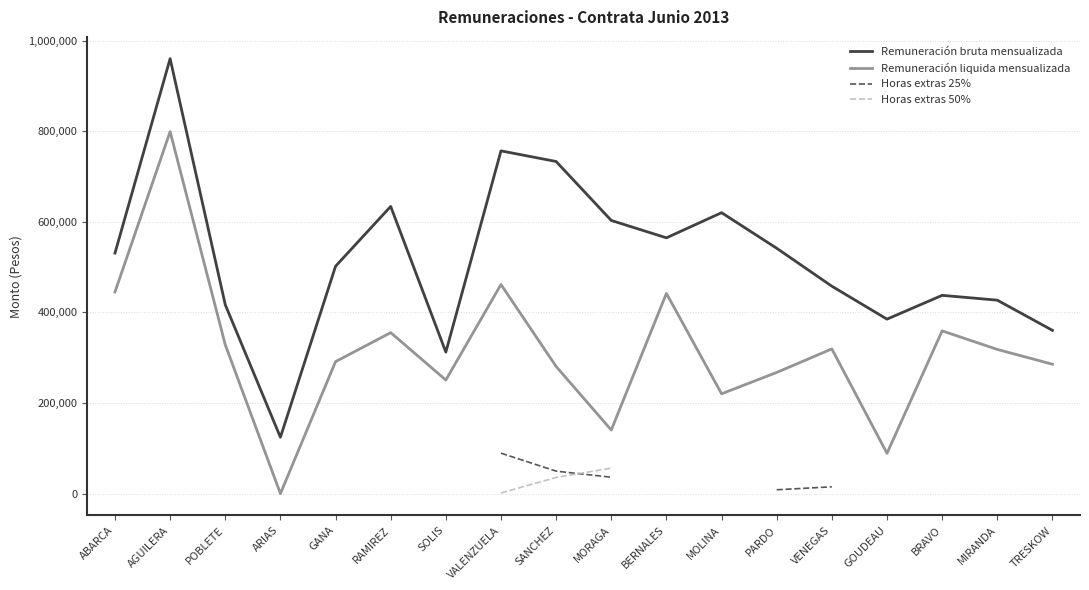

True or false: Horas extras 50% and Remuneración liquida mensualizada intersect in this chart.

False